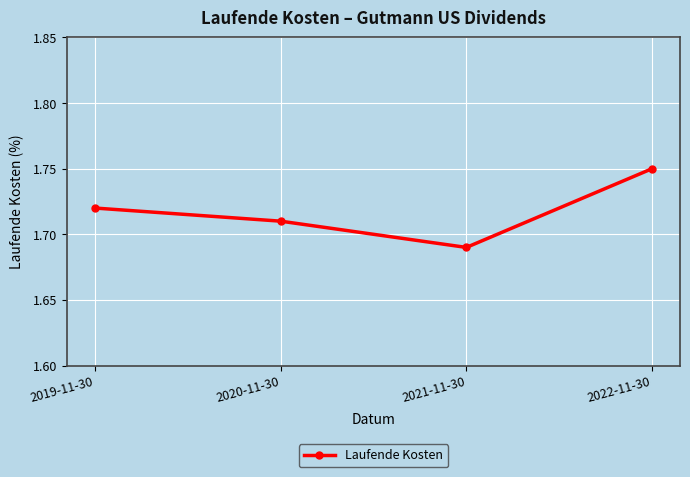

How many lines are shown in the chart?

1